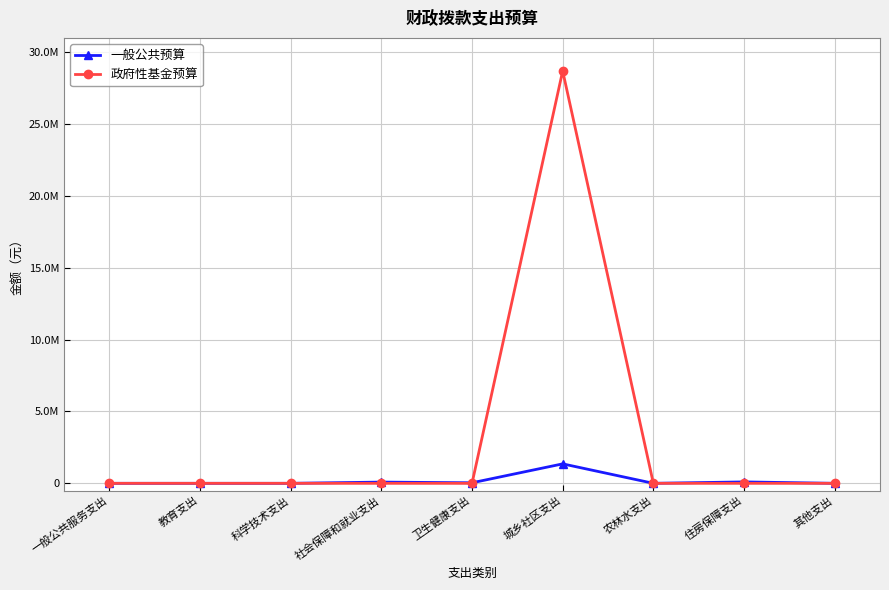

What is the spread (max minus min) of values at 卫生健康支出?

37092.7